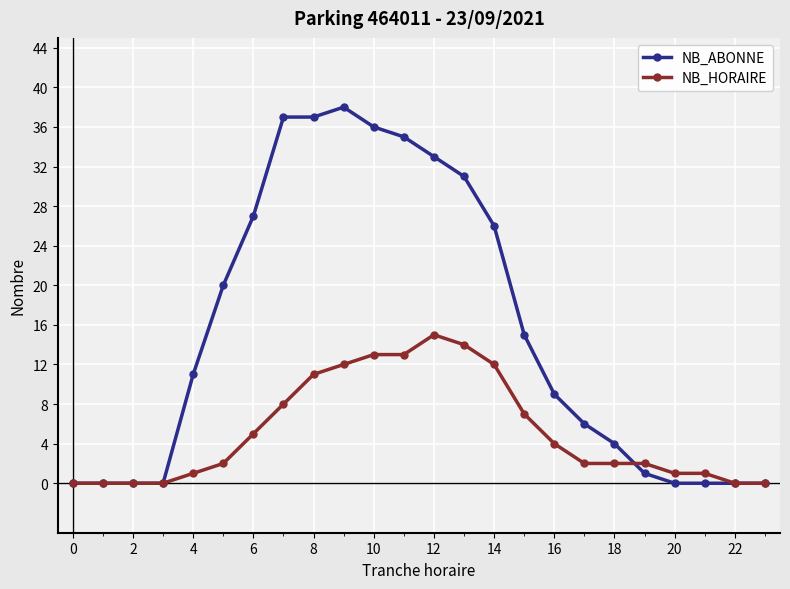

True or false: NB_ABONNE has more than 0 interior local peaks.

True